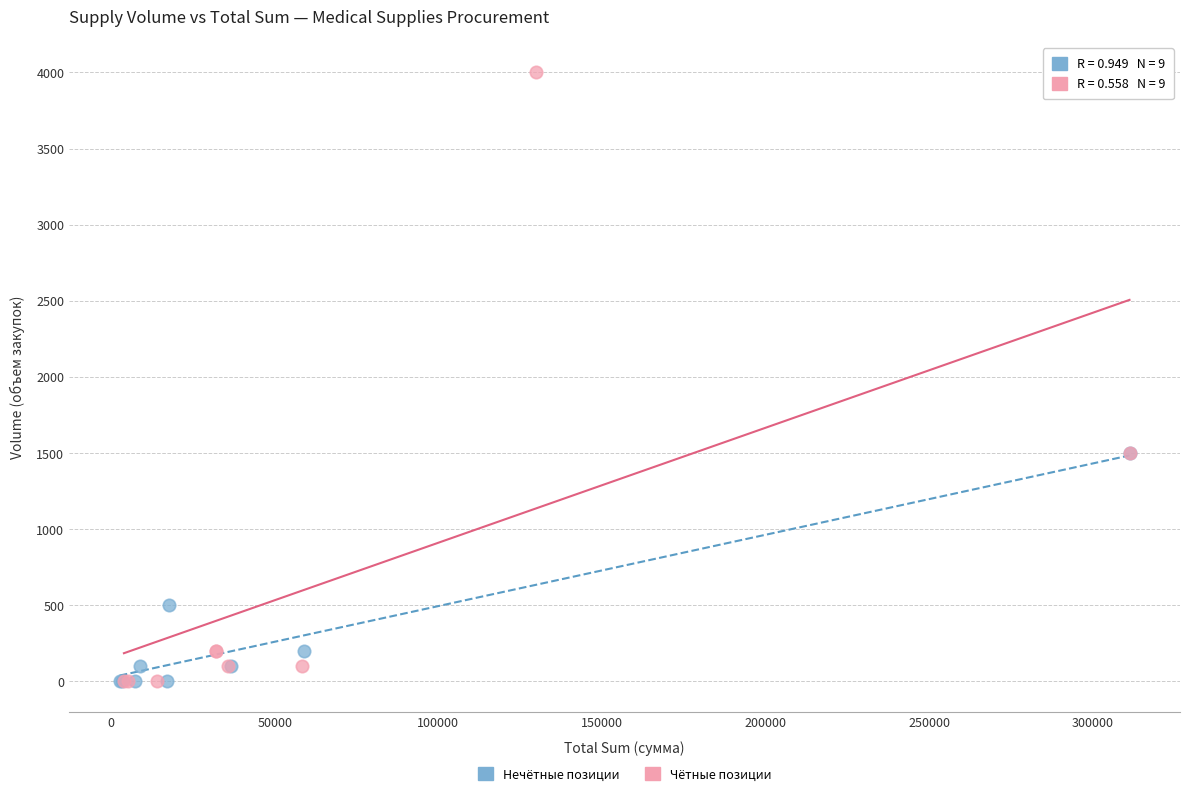

Which series reaches the maximum Y coordinate?

Чётные позиции